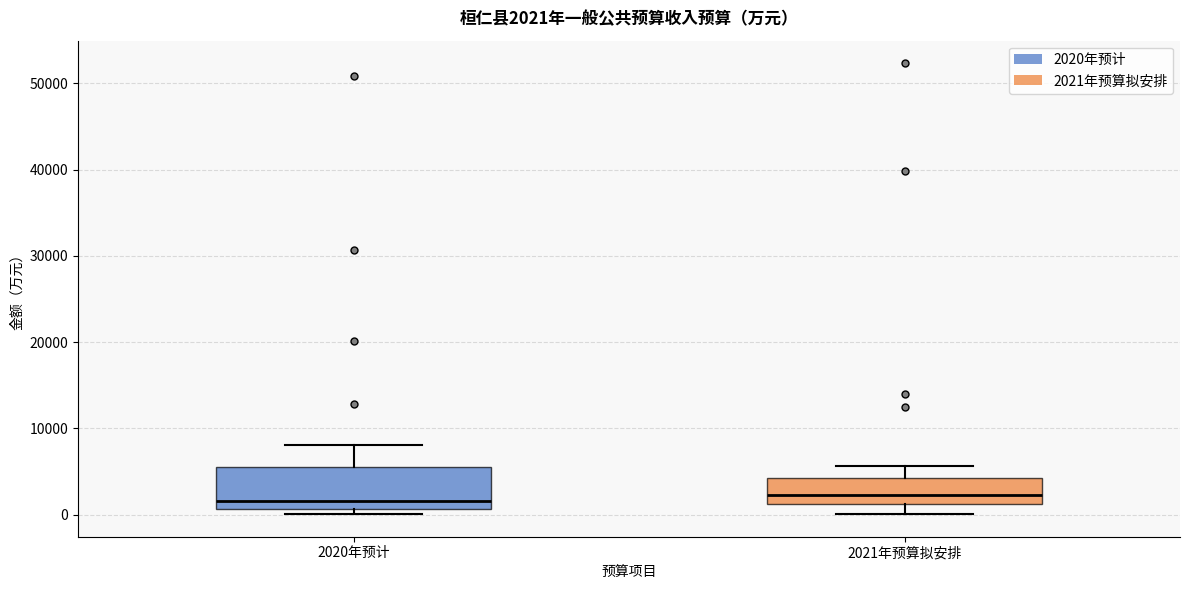

Which box is the tallest, from its lower edge to its upper edge?

2020年预计